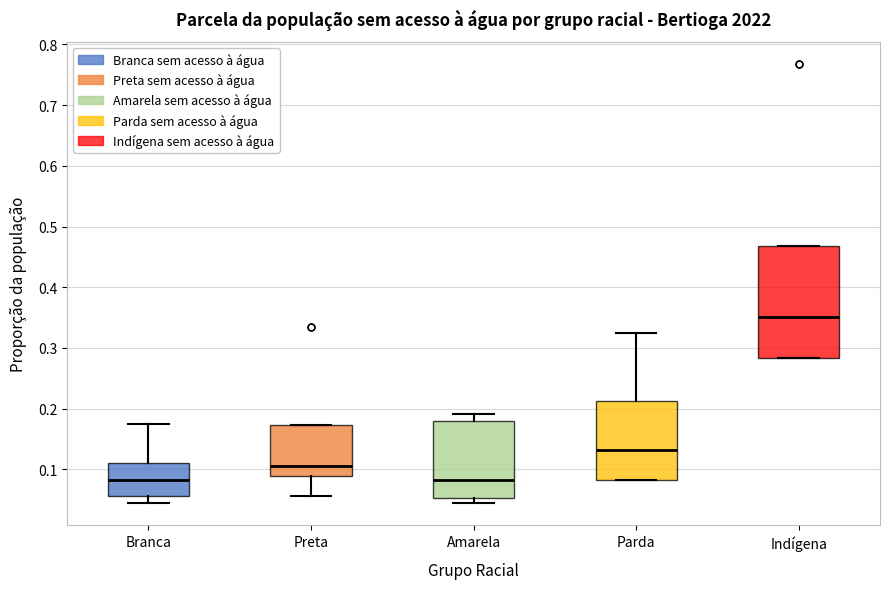

Where does the lower whisker of the box for Branca end on the y-axis? The values are not printed on the chart, so give them approximately, as read against the axis.

0.04